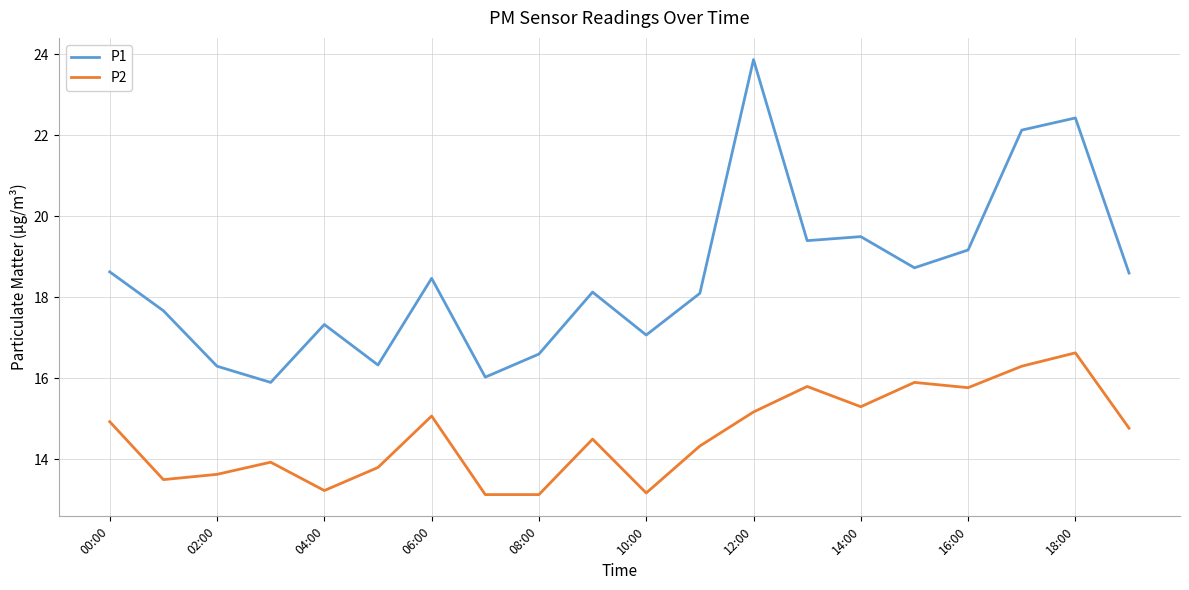

What is the greatest value displayed?

23.9